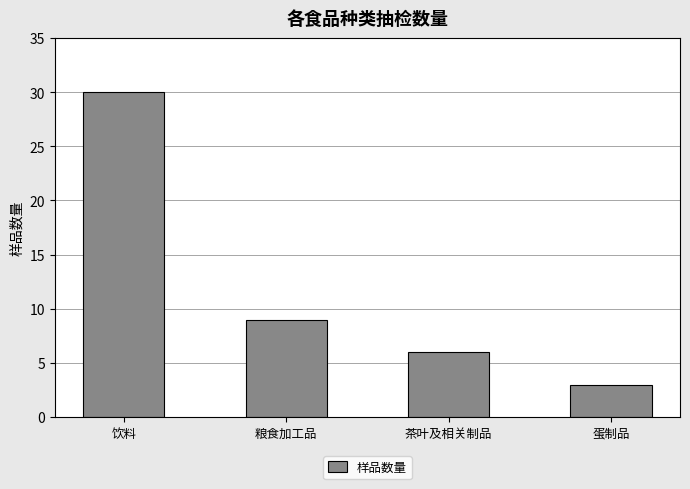

Does the chart contain stacked bars?

No